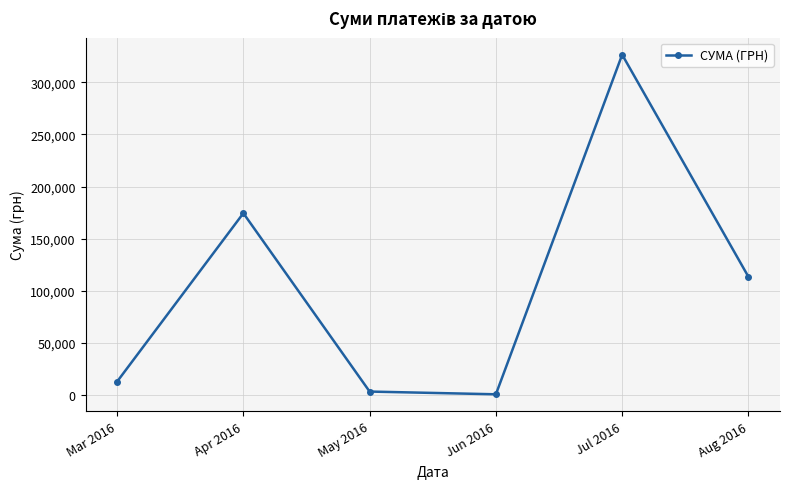

What is the change in value from Jun 2016 to Jul 2016?

+325972.3